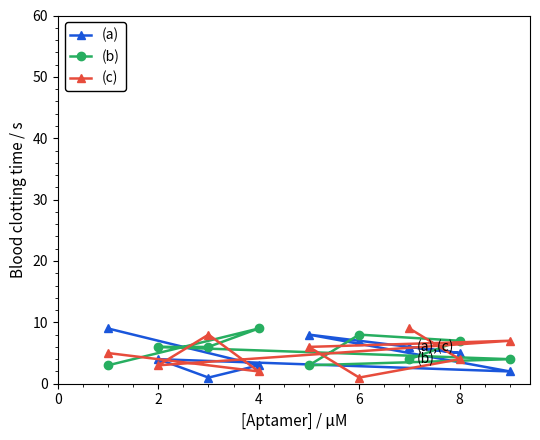

Reading right to left, what are all the values shown in this chart?

(a): 2	5	6	7	8	3	1	4	9
(b): 4	7	4	8	3	9	6	6	3
(c): 7	4	9	1	6	2	8	3	5